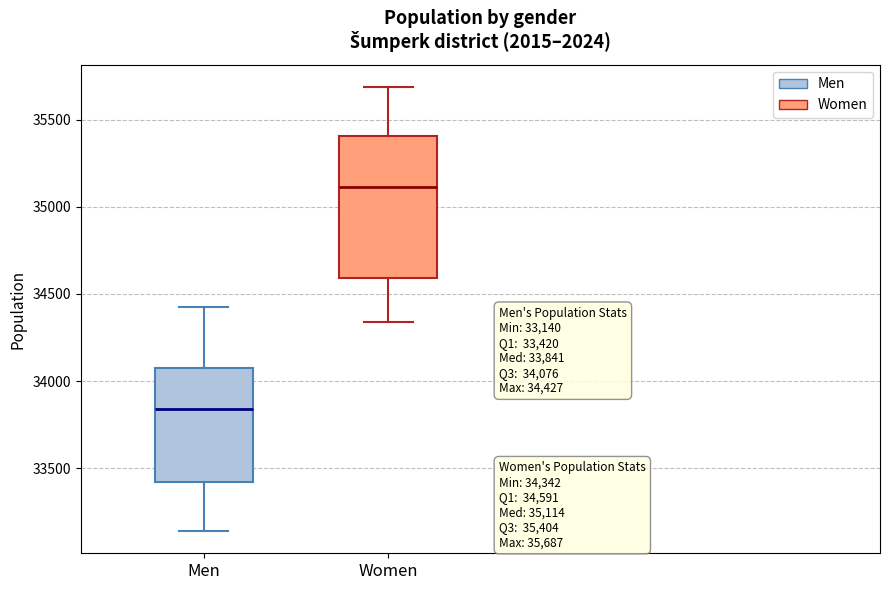

Which box's median line is the lowest?

Men